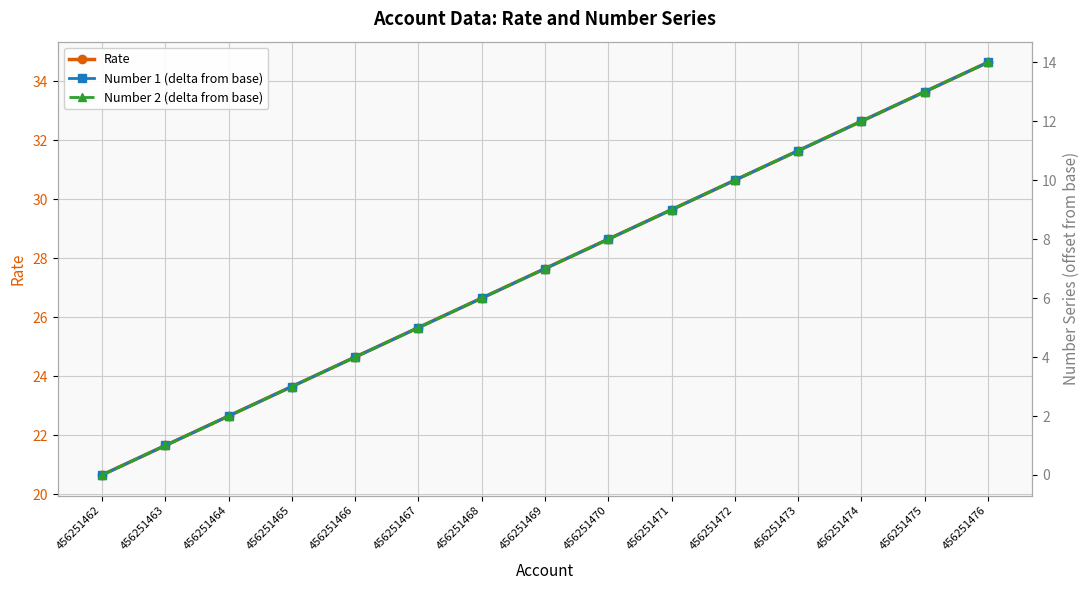

Does the chart display data point markers on the line(s)?

Yes